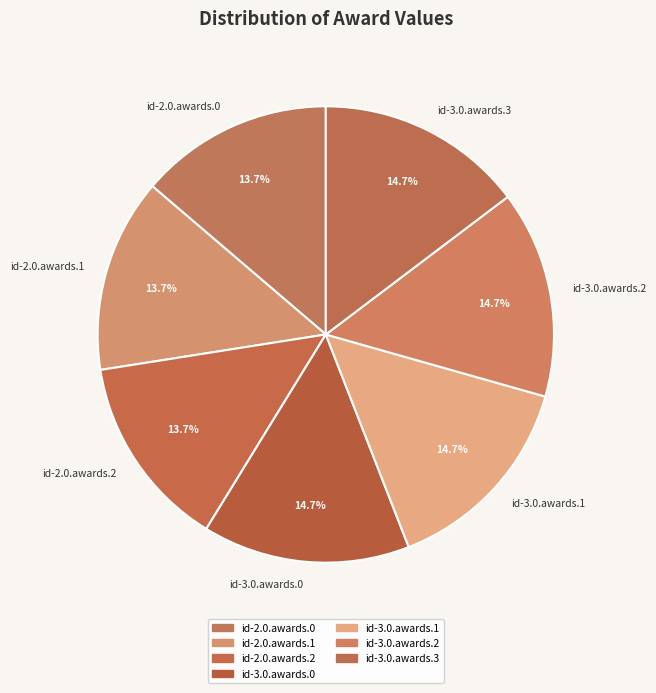

How many slices are in this pie chart?

7